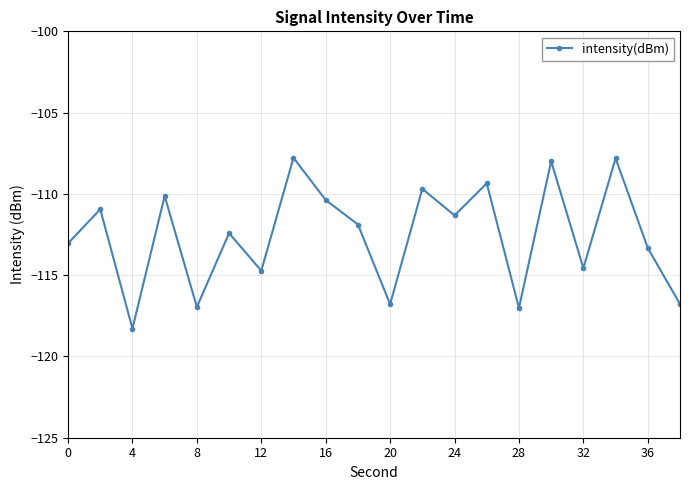

What is the sum of all values?

-2251.2